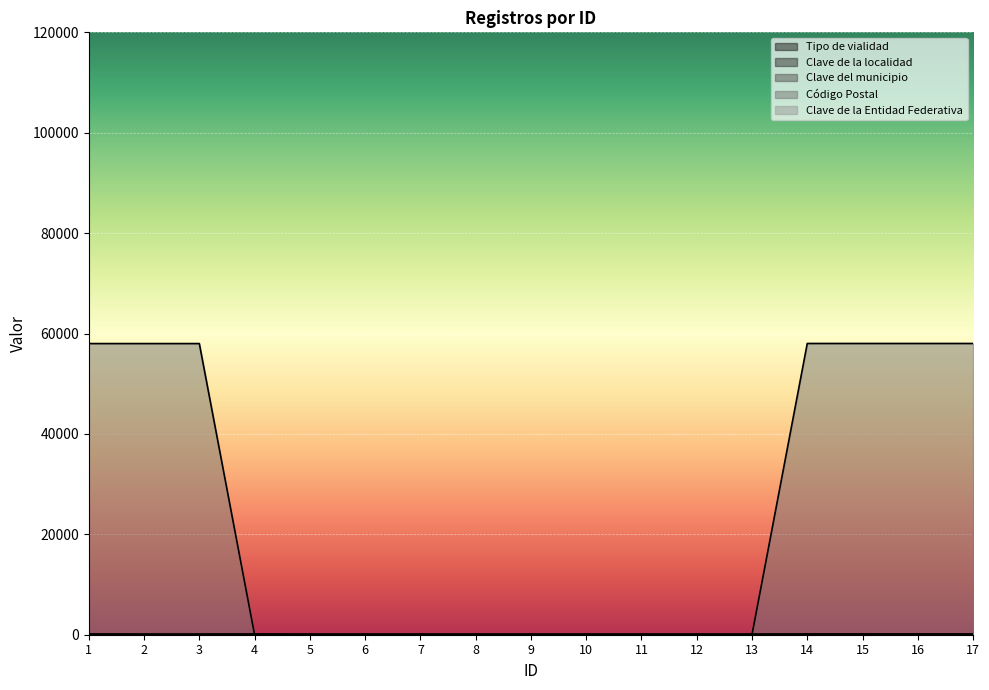

Which category has the highest value across all series?

14